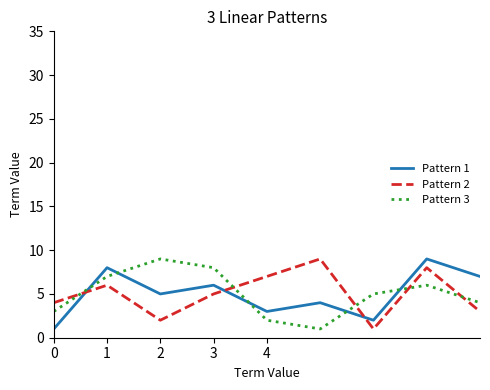

In Pattern 2, how many points are higher than both neighbors (excluding endpoints)?

3